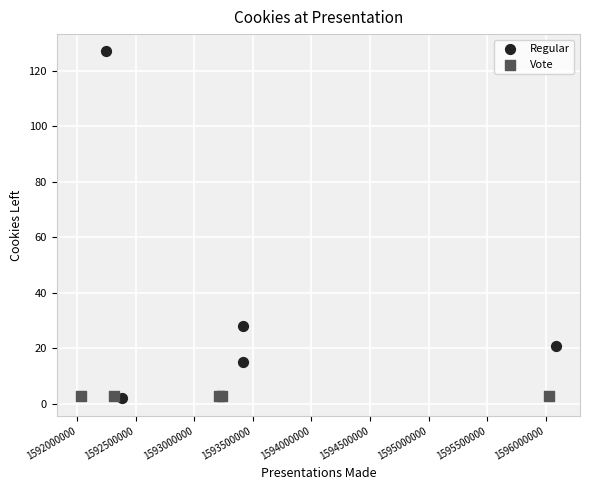

What are all the series names shown in the legend?

Regular, Vote